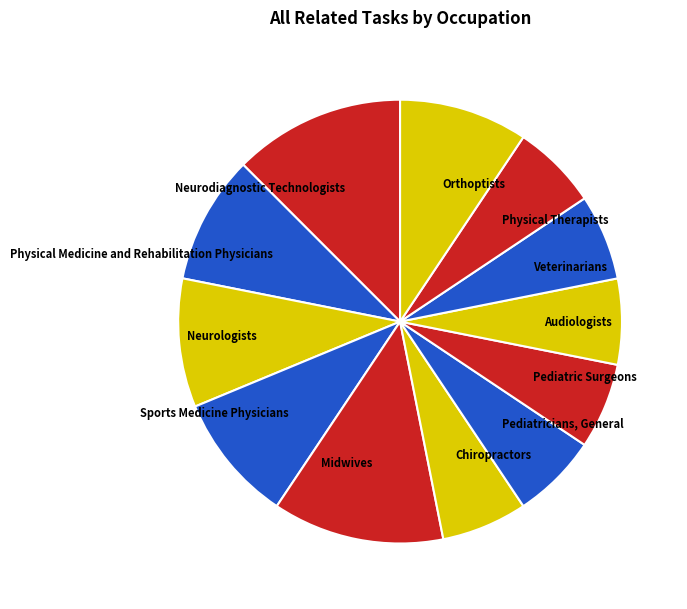

Between Pediatricians, General and Midwives, which is larger?

Midwives